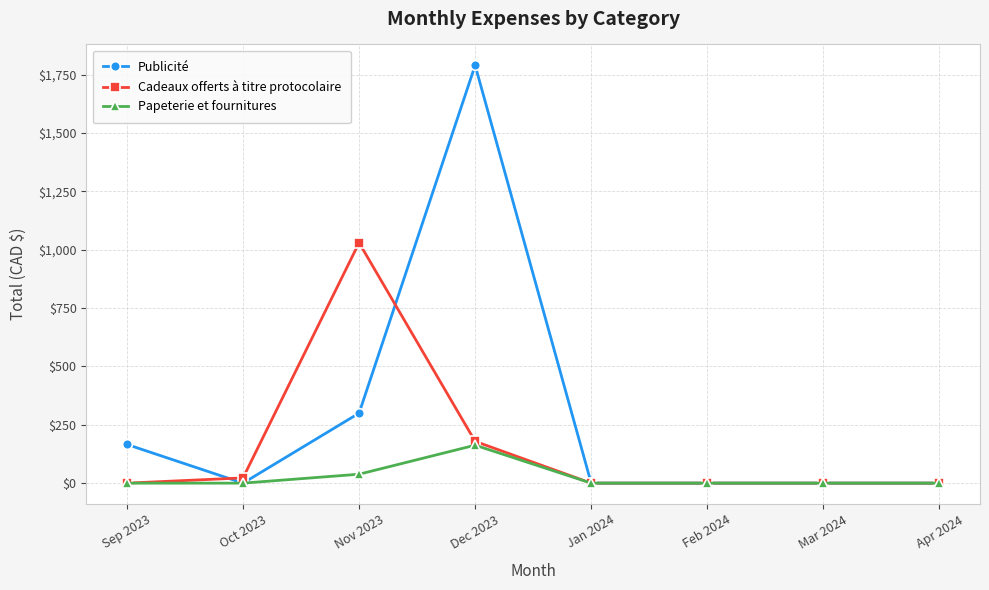

Rank the series by their average value, from lowest to highest.

Papeterie et fournitures, Cadeaux offerts à titre protocolaire, Publicité